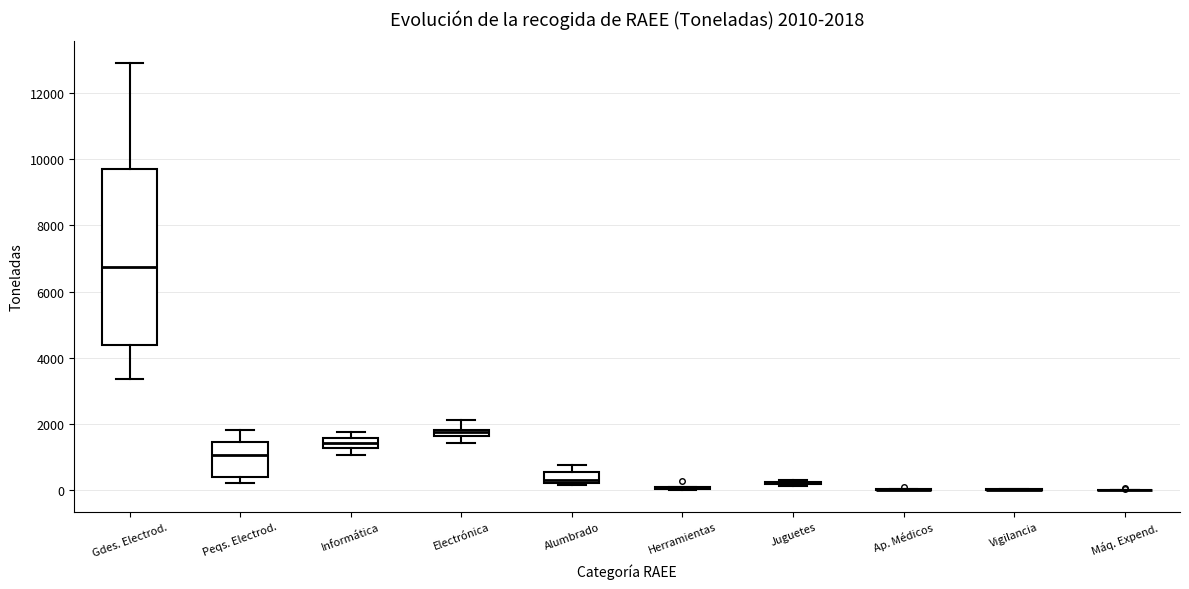

Comparing the boxes themselves (not the whiskers), which one is the tallest?

Gdes. Electrod.